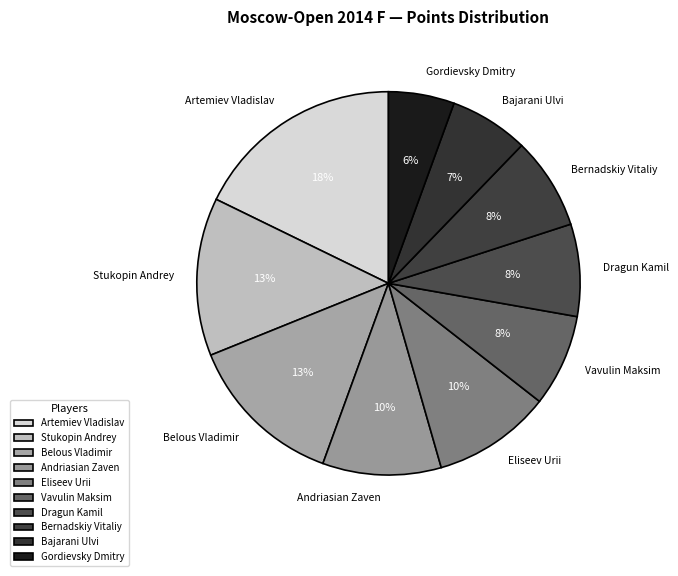

Count the number of slices in the pie.

10